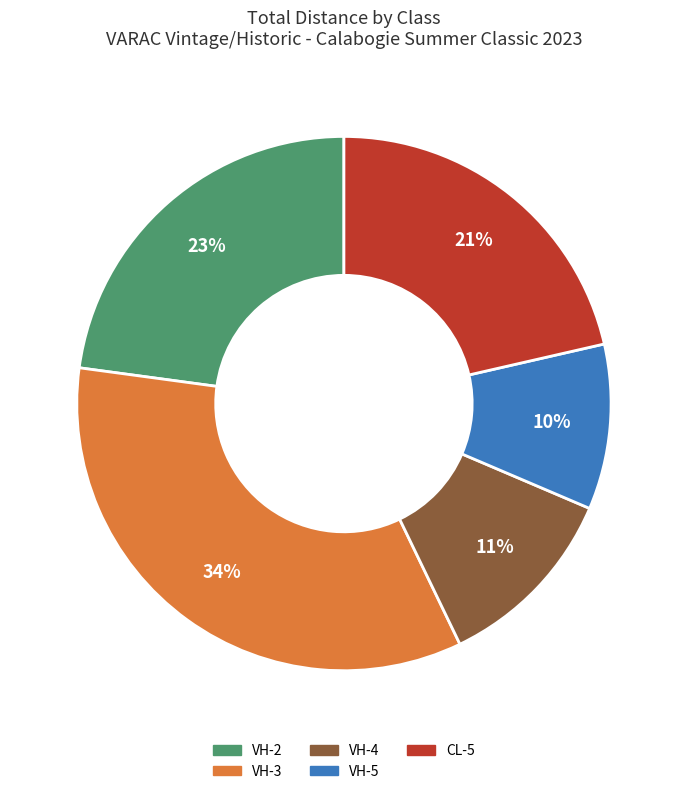

Is there a majority slice in this chart?

No